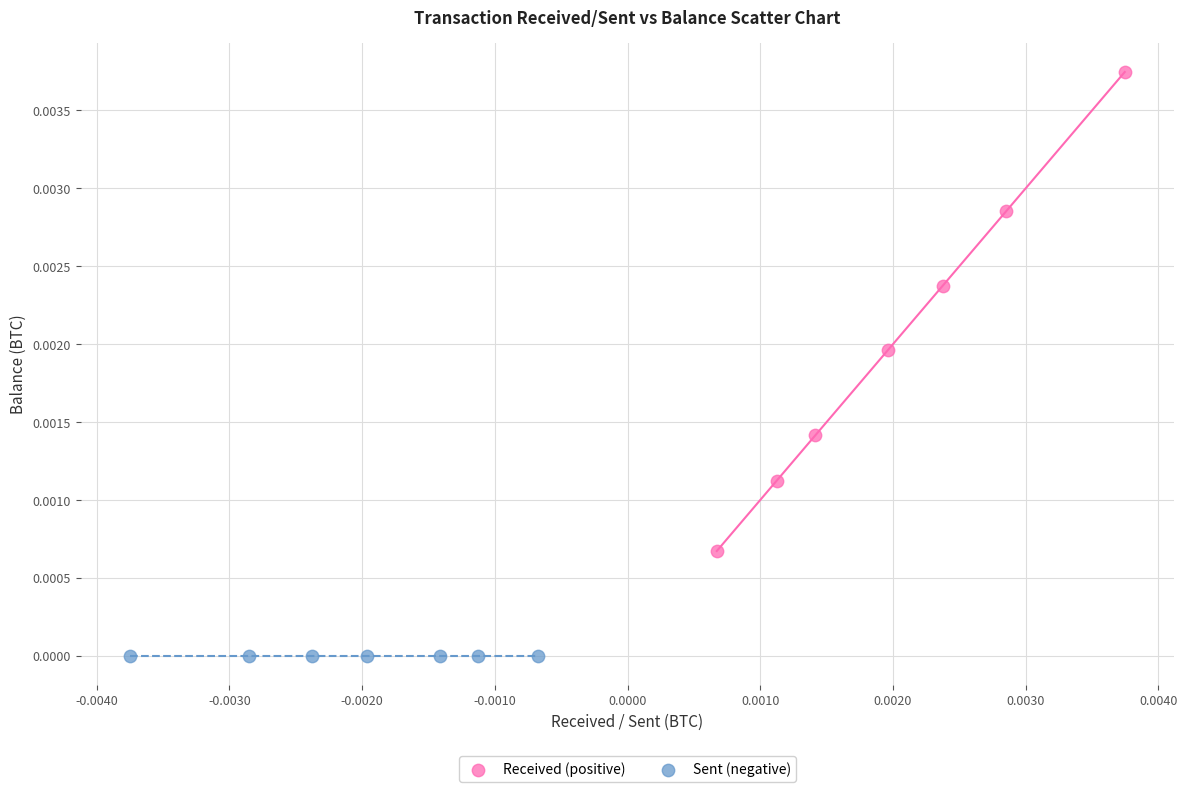

Which series reaches the maximum Y coordinate?

Received (positive)